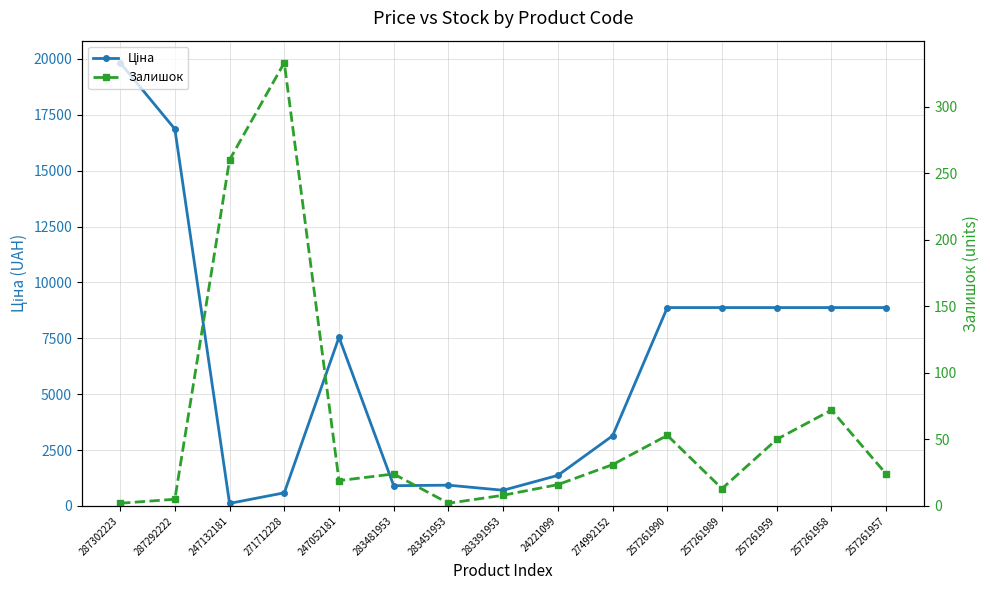

What is the label of the 5th point from the left?

247052181